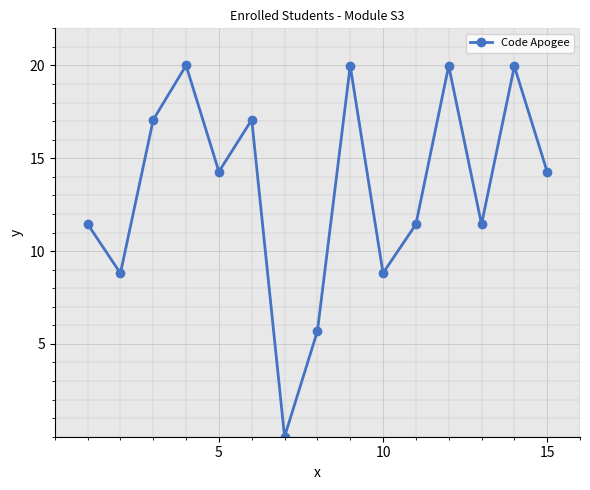

How many points are lower than both their immediate neighbors (excluding endpoints)?

5